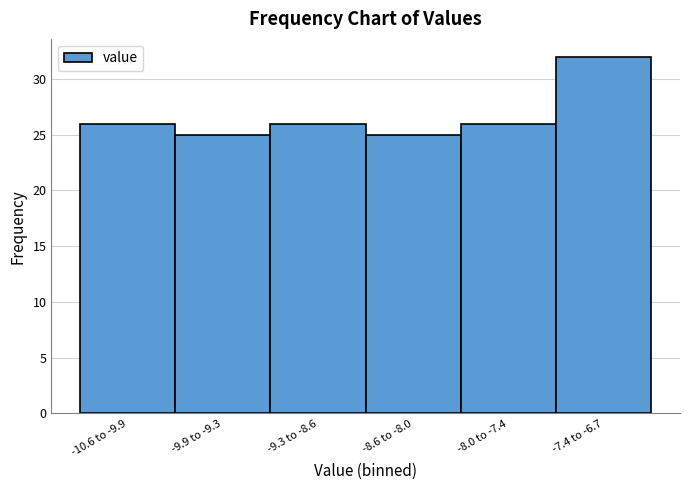

Reading left to right, what are all the values shown in this chart?

-10.6 to -9.9=26	-9.9 to -9.3=25	-9.3 to -8.6=26	-8.6 to -8.0=25	-8.0 to -7.4=26	-7.4 to -6.7=32